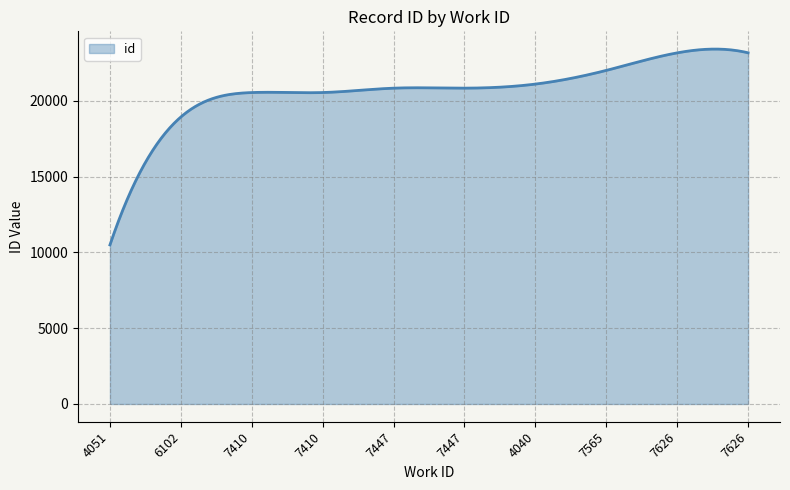

What is the minimum value shown in the chart?

10491.0